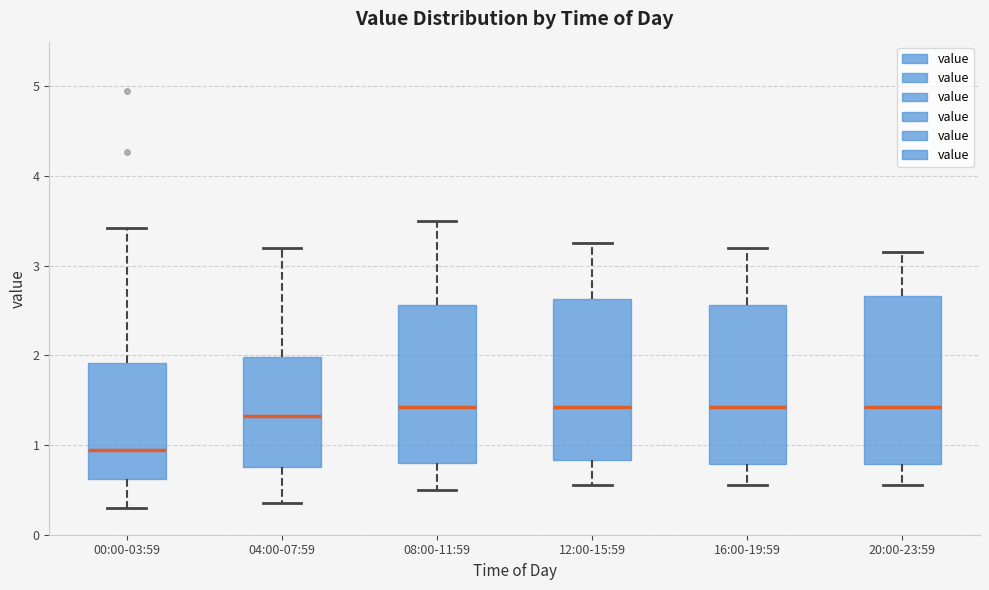

Reading left to right, read every box against the y-axis: the position of its median line, the range the box covers, and the ends of its whiskers. The values are not printed on the chart, so give them approximately, as read against the axis.

00:00-03:59: median 1.0, box 0.6 to 1.9, whiskers 0.3 to 3.4
04:00-07:59: median 1.3, box 0.8 to 2.0, whiskers 0.4 to 3.2
08:00-11:59: median 1.4, box 0.8 to 2.6, whiskers 0.5 to 3.5
12:00-15:59: median 1.4, box 0.8 to 2.6, whiskers 0.6 to 3.3
16:00-19:59: median 1.4, box 0.8 to 2.6, whiskers 0.6 to 3.2
20:00-23:59: median 1.4, box 0.8 to 2.7, whiskers 0.6 to 3.2